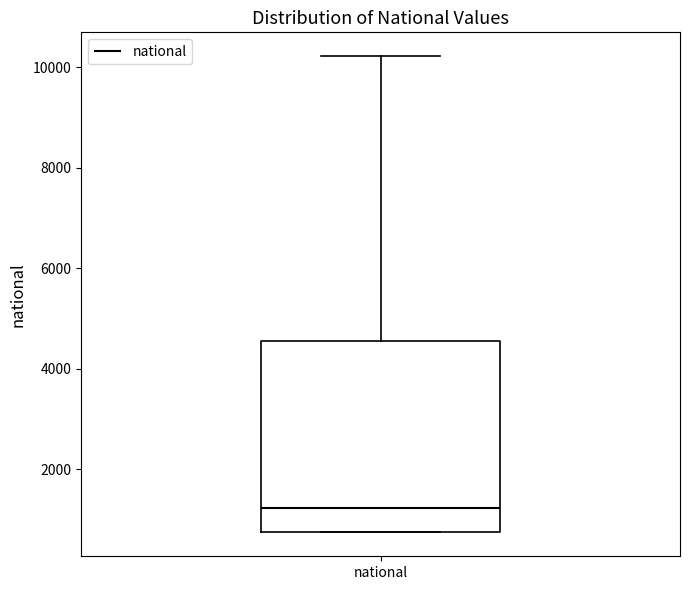

Transcribe this box plot: give where the median line is, the range the box spans, and where the two whiskers end, as read against the y-axis. The values are not printed on the chart, so give them approximately, as read against the axis.

median 1200, box 800 to 4600, whiskers 800 to 10200